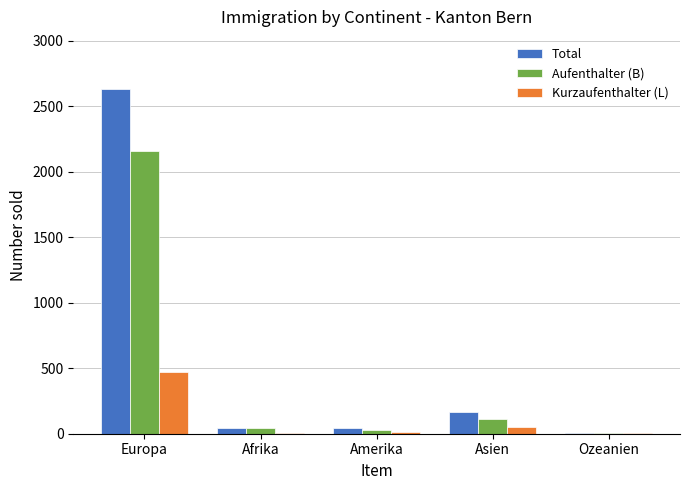

What is the maximum value for Kurzaufenthalter (L)?

475